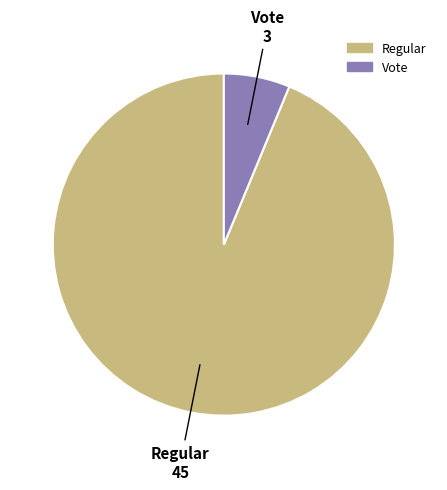

How many segments does this pie chart have?

2